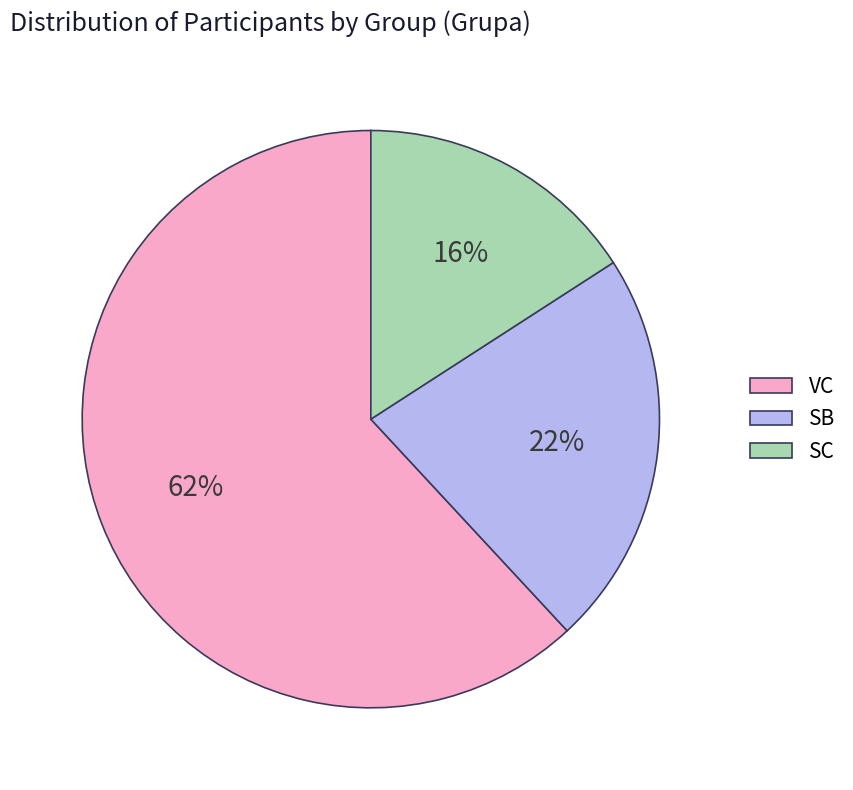

To the nearest percent, what is the difference between the largest and smallest slice percentages?

46%